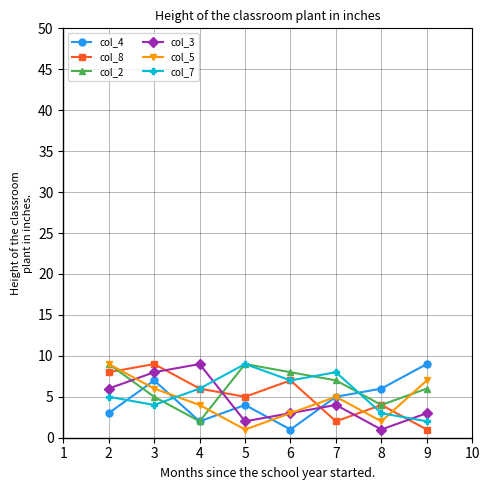

Rank the series at 3 from highest to lowest value.

col_8, col_3, col_4, col_5, col_2, col_7